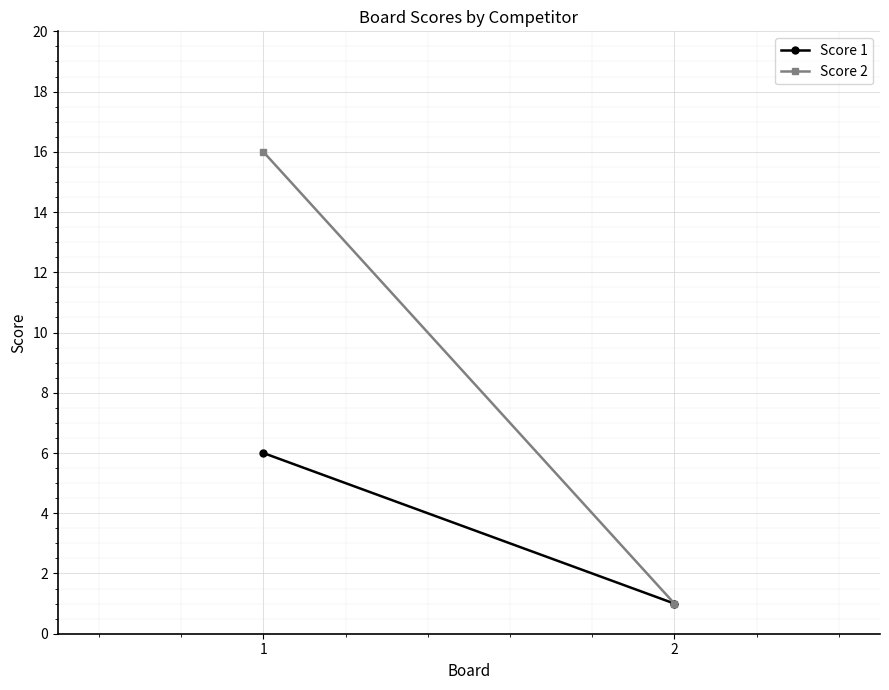

What is the maximum value shown in the chart?

16